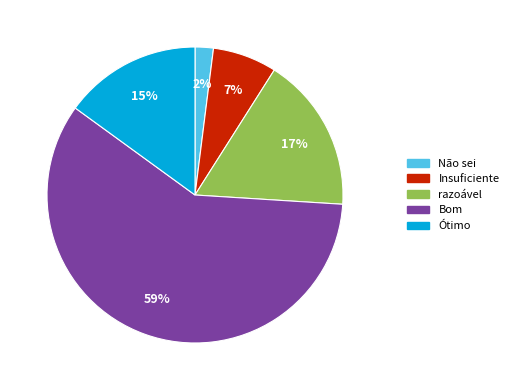

To the nearest percent, what is the average slice percentage?

20%